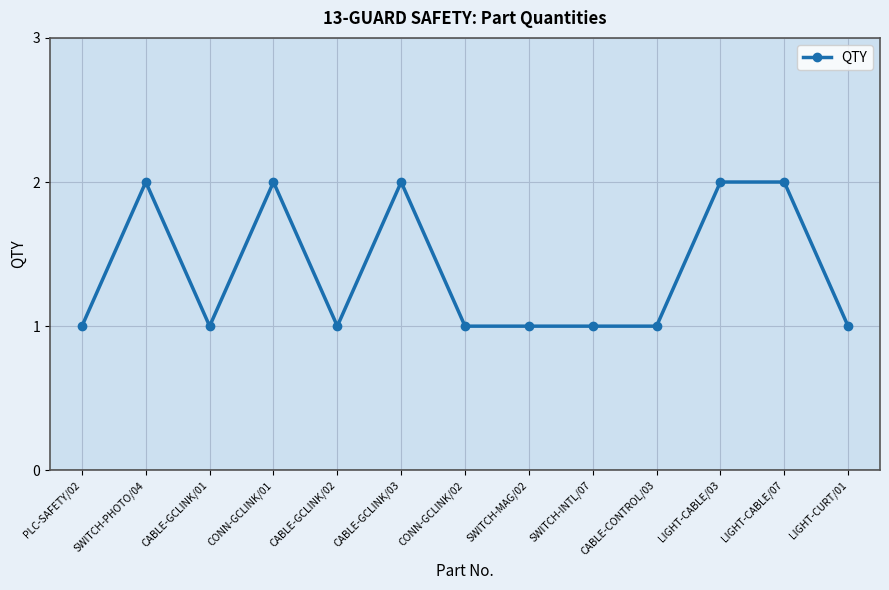

Is this an area chart (filled region under the line)?

No